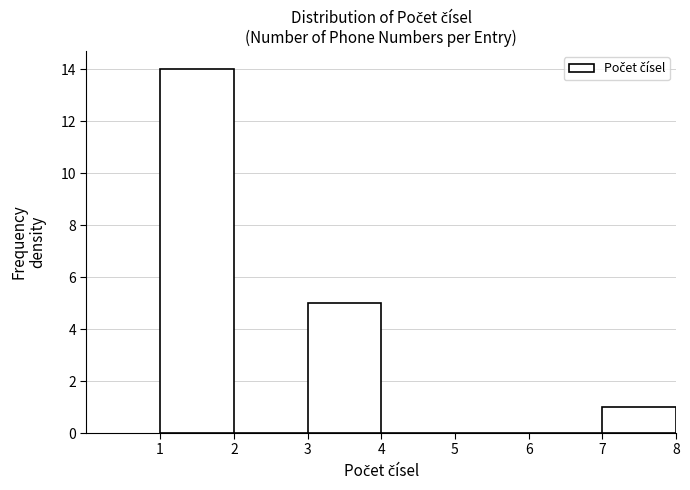

What is the height of the bar covering 3 to 4 on the x-axis? The values are not printed on the chart, so give them approximately, as read against the axis.

5